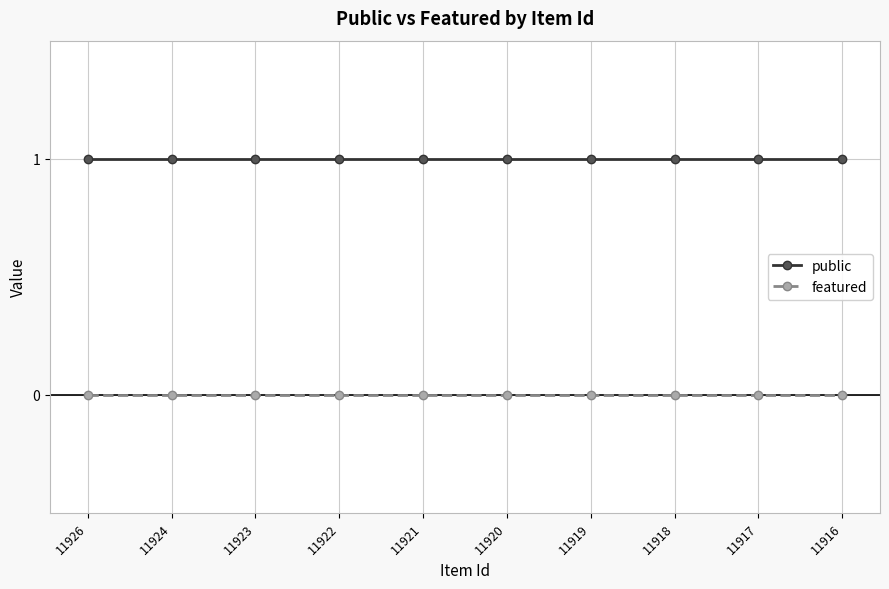

What is the value of the public point at the 5th from the left?

1